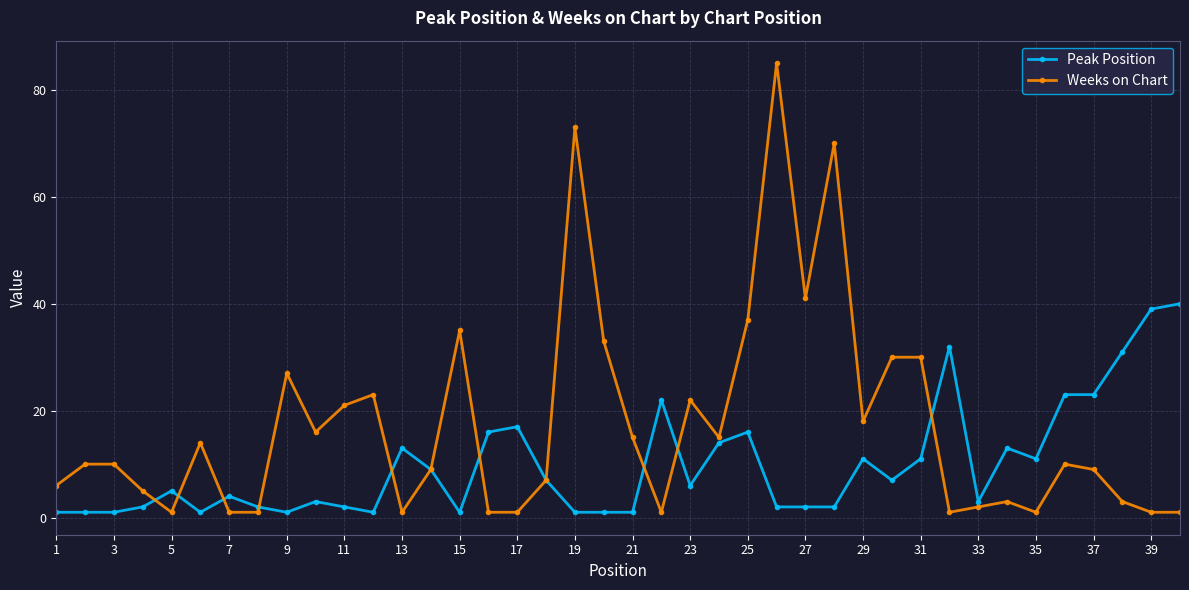

True or false: Peak Position has more than 2 interior local peaks.

True